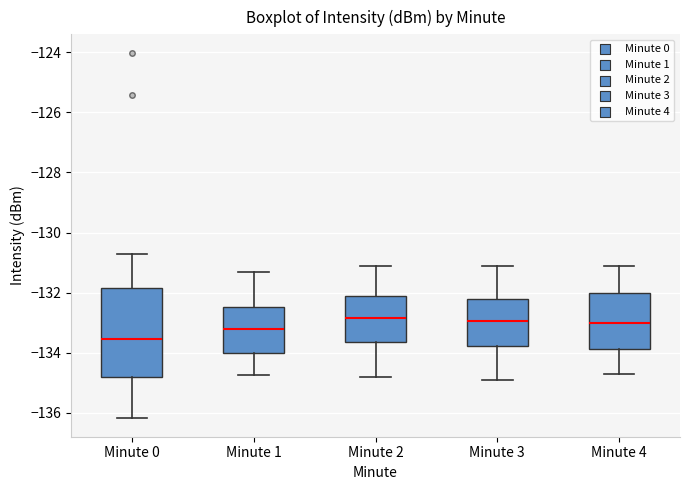

Reading left to right, transcribe this box plot: for each box, give where its median line is, the range the box spans, and where its two whiskers end, as read against the y-axis. The values are not printed on the chart, so give them approximately, as read against the axis.

Minute 0: median -133.6, box -134.8 to -131.8, whiskers -136.2 to -130.8
Minute 1: median -133.2, box -134.0 to -132.4, whiskers -134.8 to -131.2
Minute 2: median -132.8, box -133.6 to -132.2, whiskers -134.8 to -131.0
Minute 3: median -133.0, box -133.8 to -132.2, whiskers -134.8 to -131.0
Minute 4: median -133.0, box -133.8 to -132.0, whiskers -134.6 to -131.0